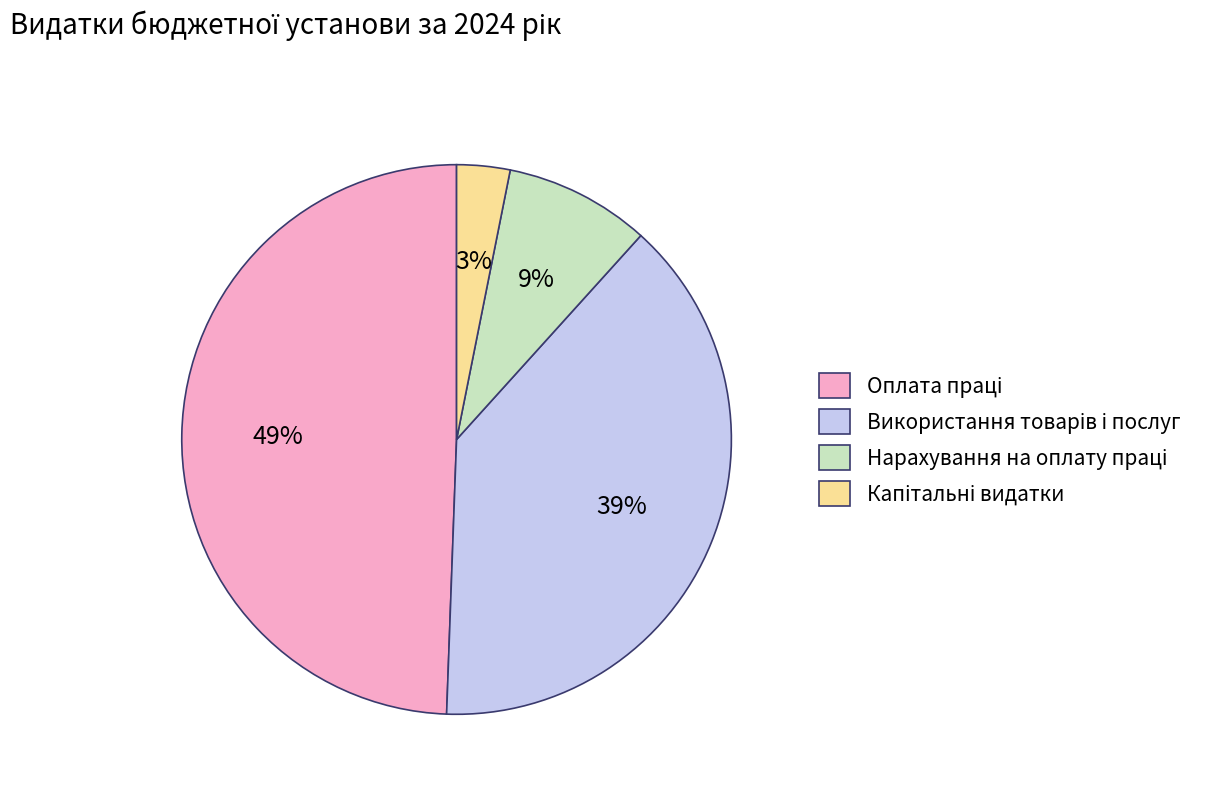

To the nearest percent, what is the average slice percentage?

25%